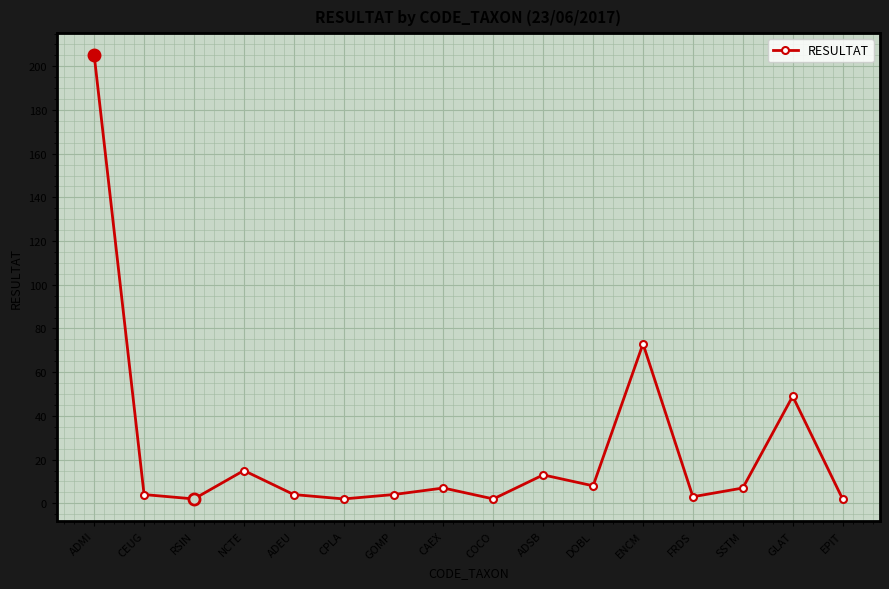

What is the minimum value shown in the chart?

2